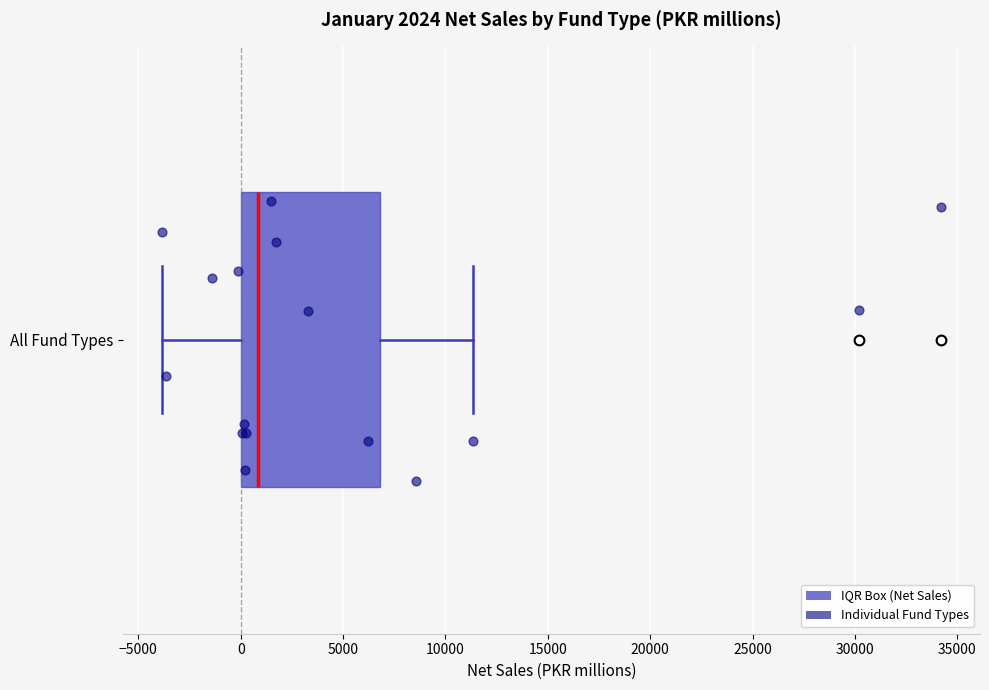

Where is the left edge of the box for All Fund Types on the x-axis? The values are not printed on the chart, so give them approximately, as read against the axis.

0